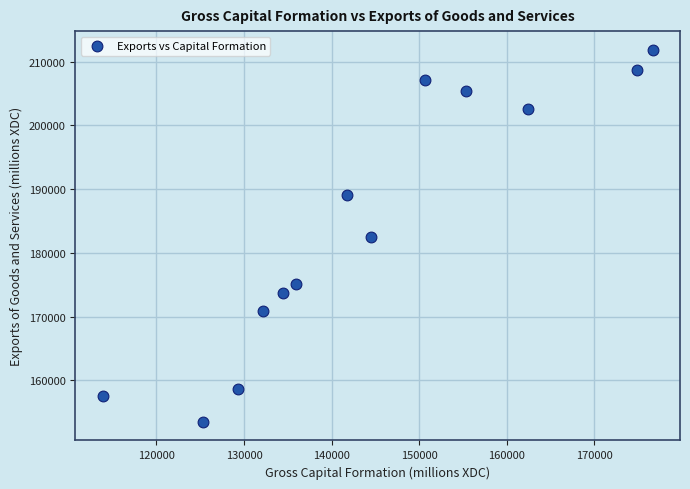

What is the range of Y values (max minus min)?

58356